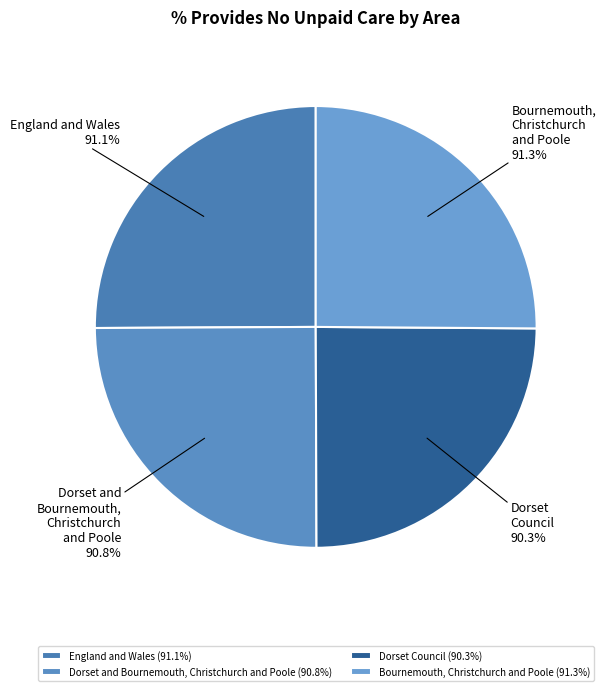

What percentage is the Dorset and Bournemouth, Christchurch and Poole slice, to the nearest percent?

25%